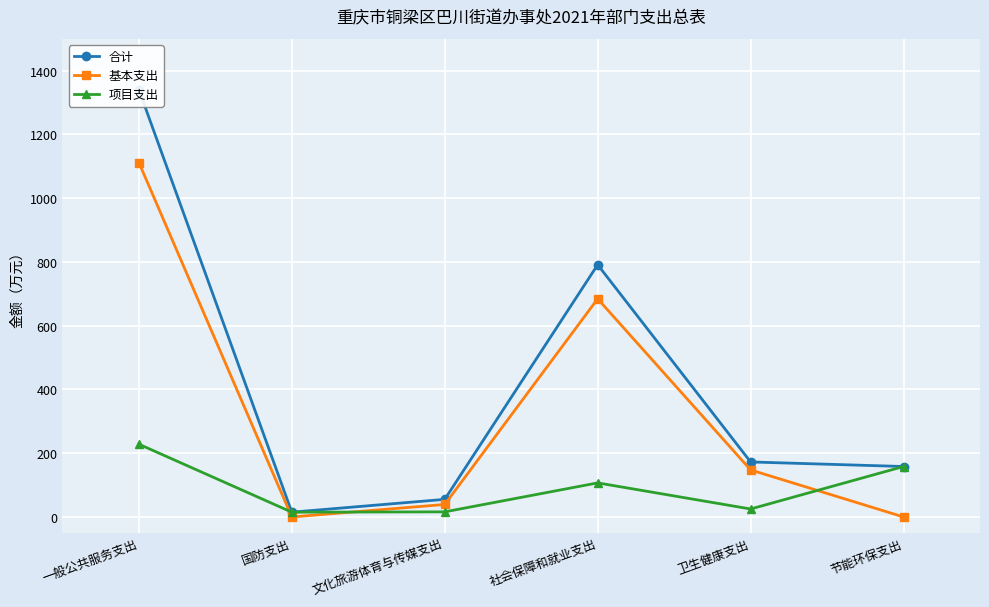

Is the value of 合计 at 国防支出 greater than the value of 项目支出 at 节能环保支出?

No